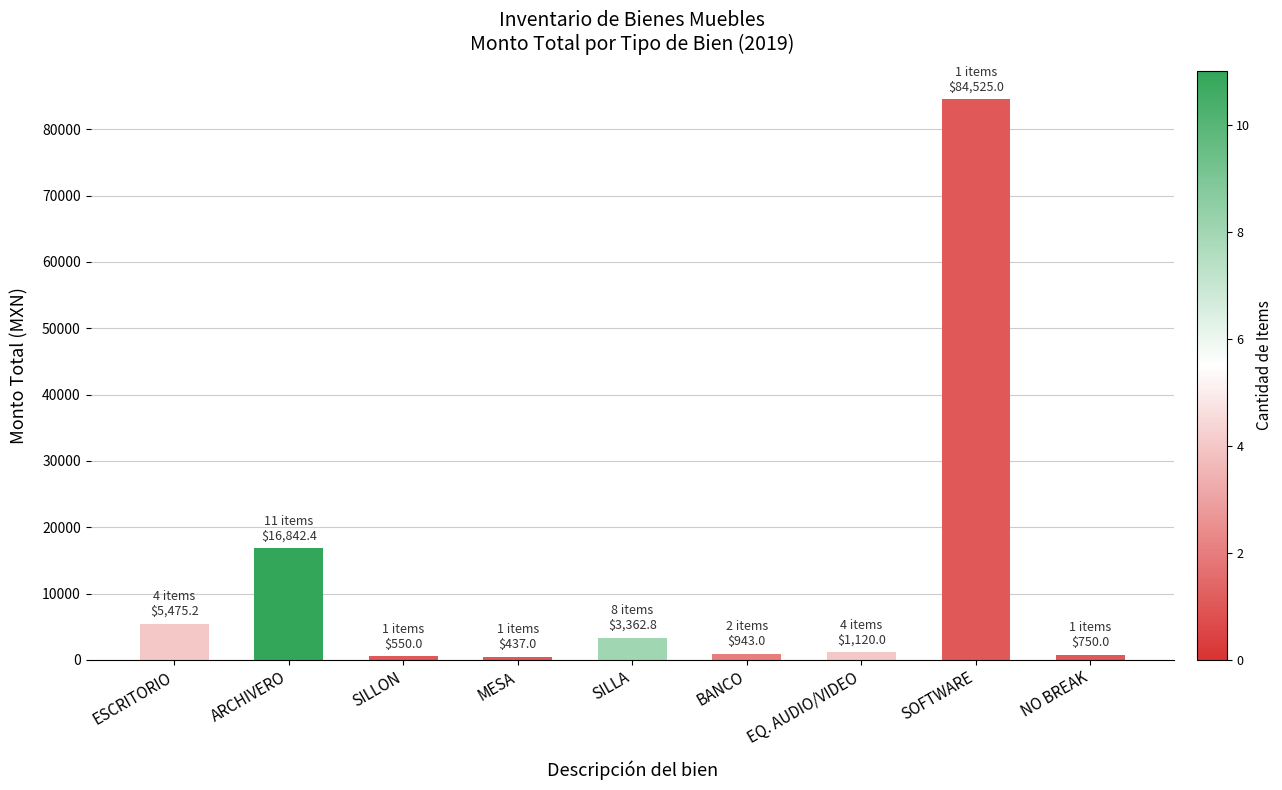

What is the label of the 1st bar from the left?

ESCRITORIO